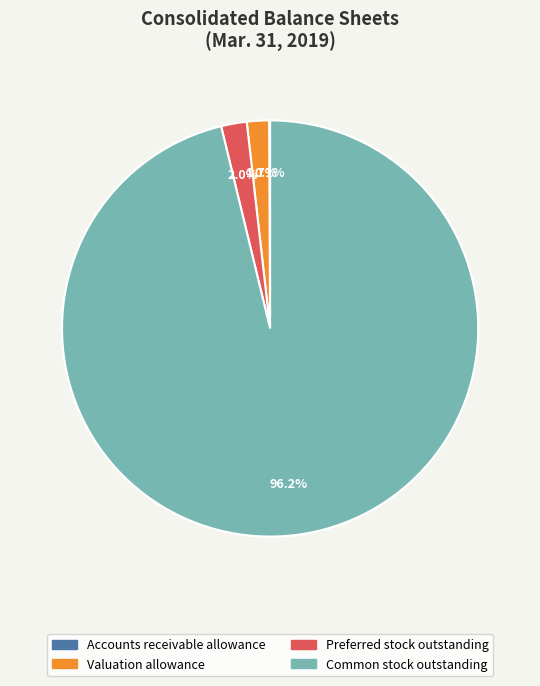

Combined, what portion of the pie is Preferred stock outstanding and Valuation allowance?

3.7%